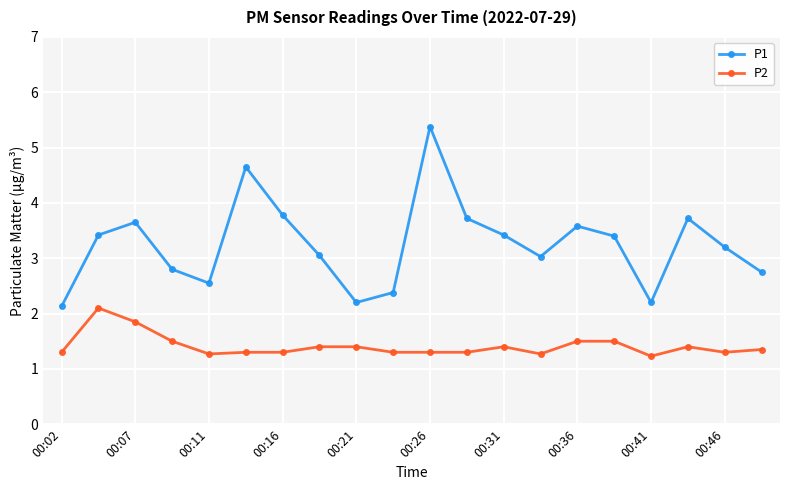

True or false: P1 has more than 1 interior local peaks.

True